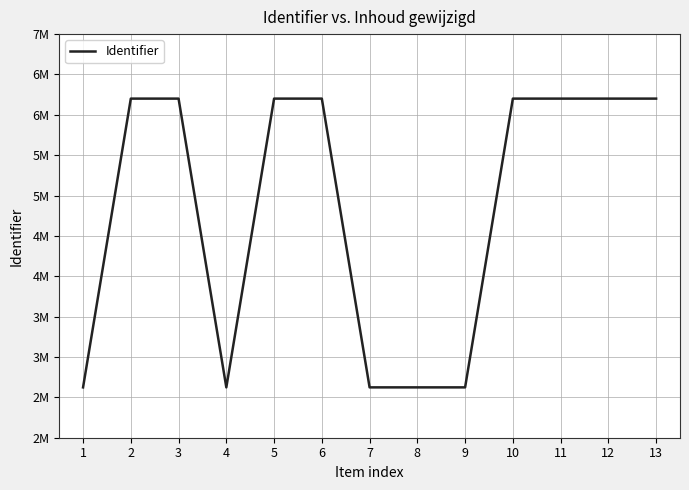

What is the smallest value displayed?

2623760